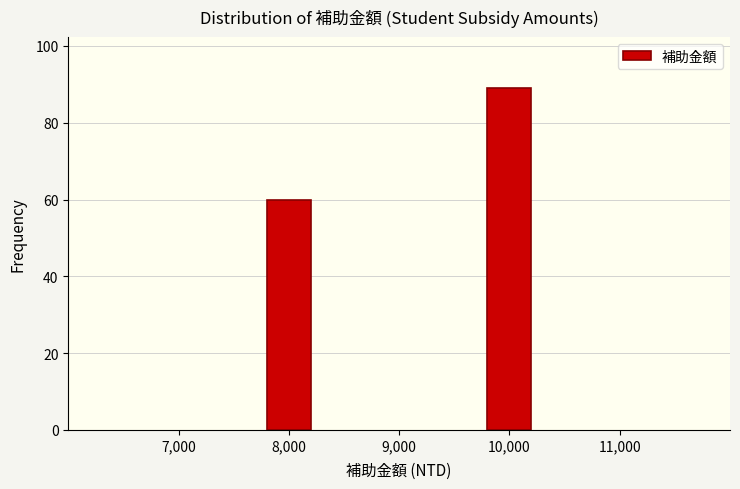

Reading left to right, list all the values displayed in this chart.

8,000=60	10,000=89